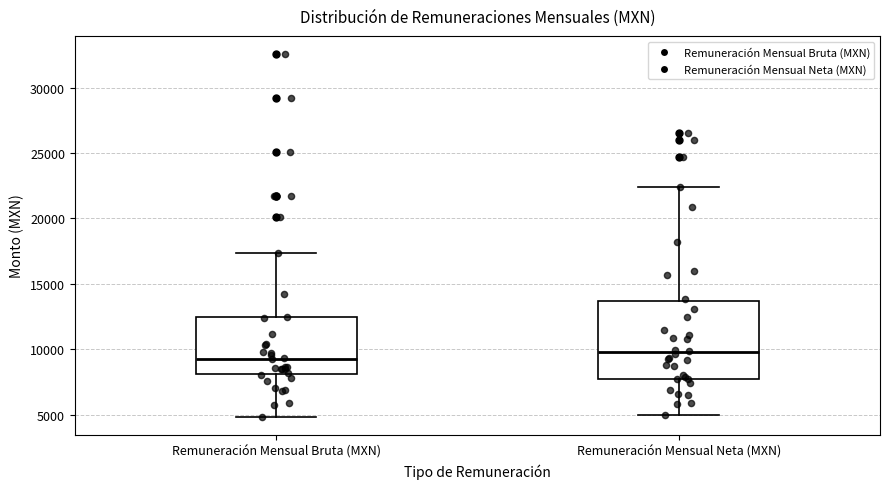

Where does the median line of the box for Remuneración Mensual Bruta (MXN) sit on the y-axis? The values are not printed on the chart, so give them approximately, as read against the axis.

9500